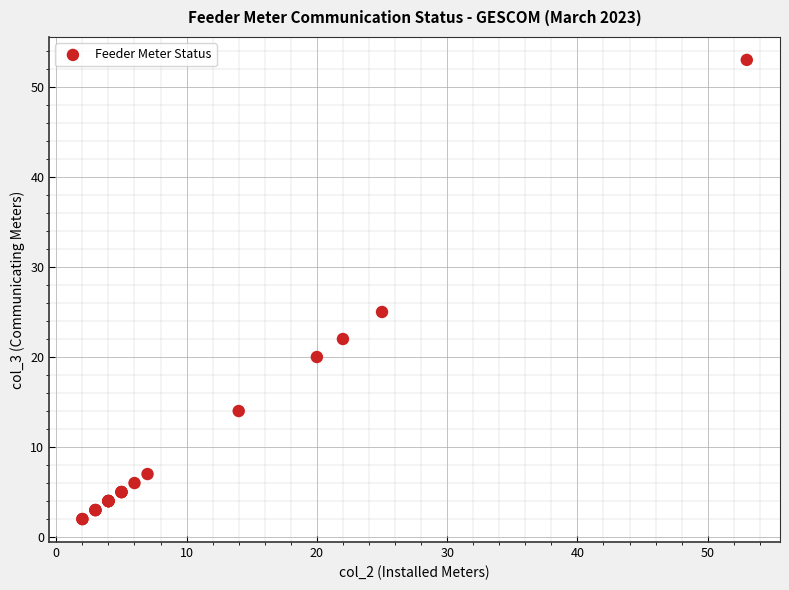

What Y value in the scatter plot is closest to 27?

25